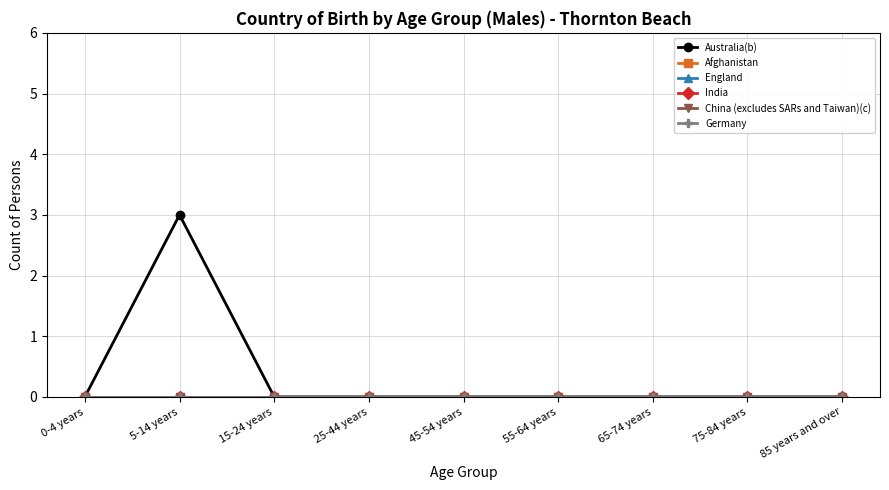

Is it true that Afghanistan equals 0 at 85 years and over?

True